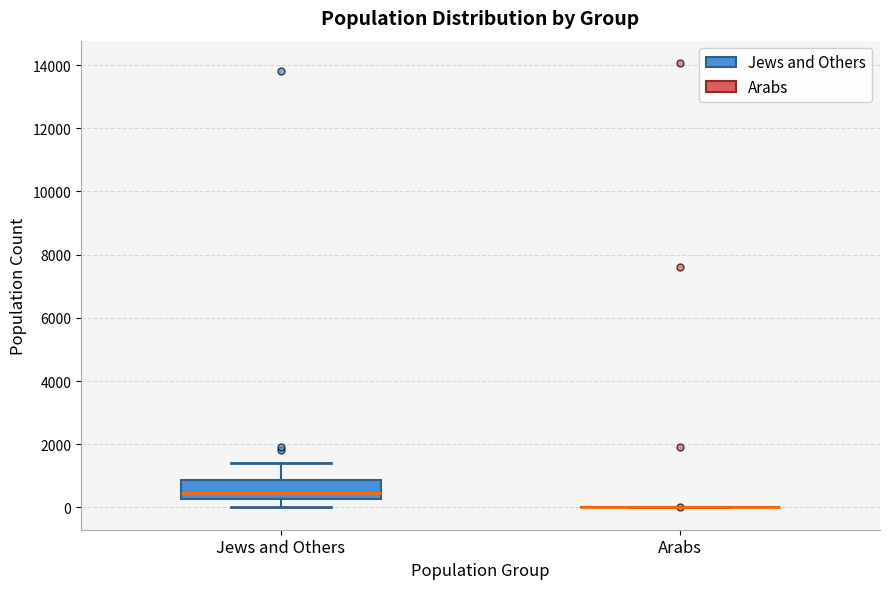

Reading left to right, read every box against the y-axis: the position of its median line, the range the box covers, and the ends of its whiskers. The values are not printed on the chart, so give them approximately, as read against the axis.

Jews and Others: median 400, box 200 to 800, whiskers 0 to 1400
Arabs: box collapsed to a line at 0, whiskers 0 to 0